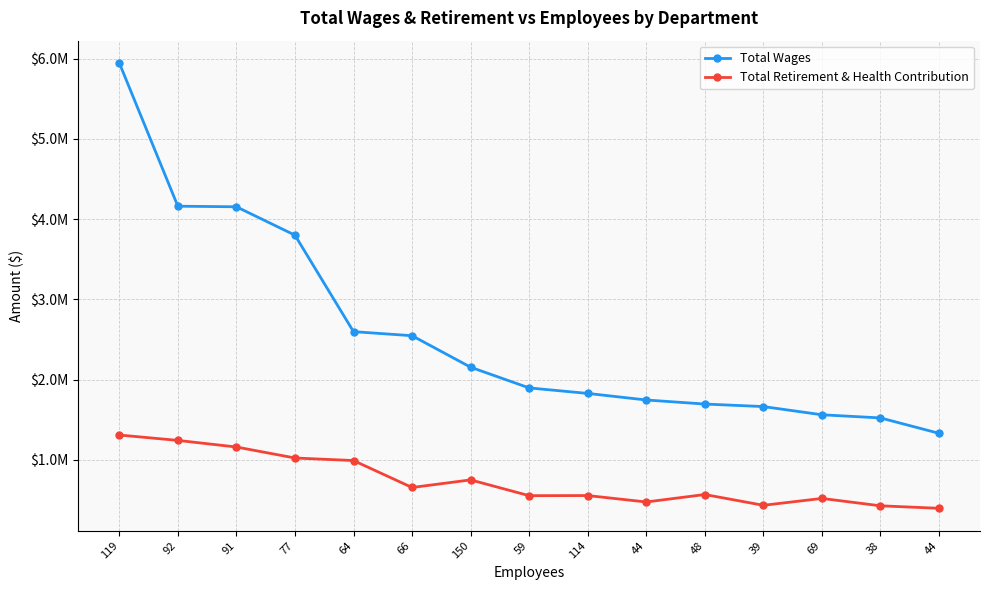

What is the smallest value displayed?

395980